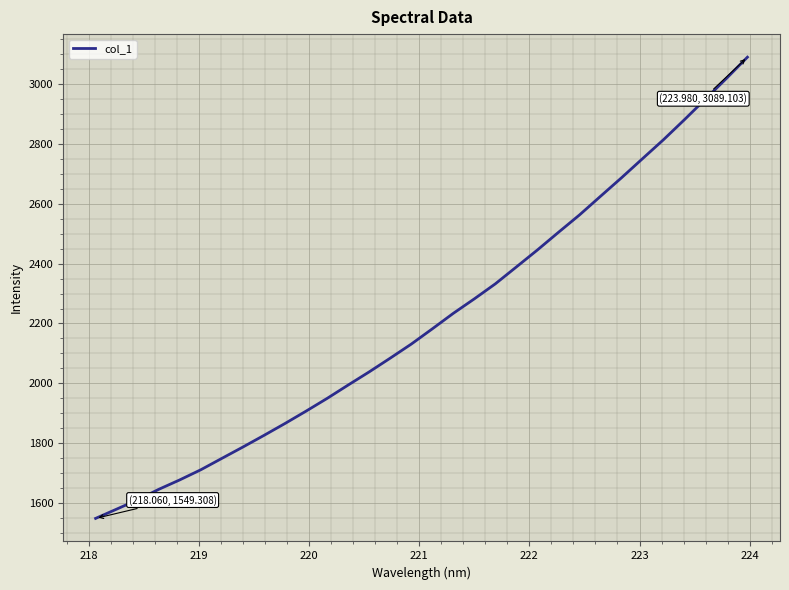

Reading right to left, extract all data points from this chart.

3089.1	3018.1	2949.1	2880.4	2813.3	2749.9	2686.1	2624.3	2562.0	2504.1	2445.3	2388.7	2332.3	2282.1	2233.8	2181.9	2131.1	2084.2	2038.4	1994.5	1949.8	1907.4	1866.2	1826.4	1787.6	1749.8	1711.7	1677.9	1646.3	1611.5	1580.3	1549.3